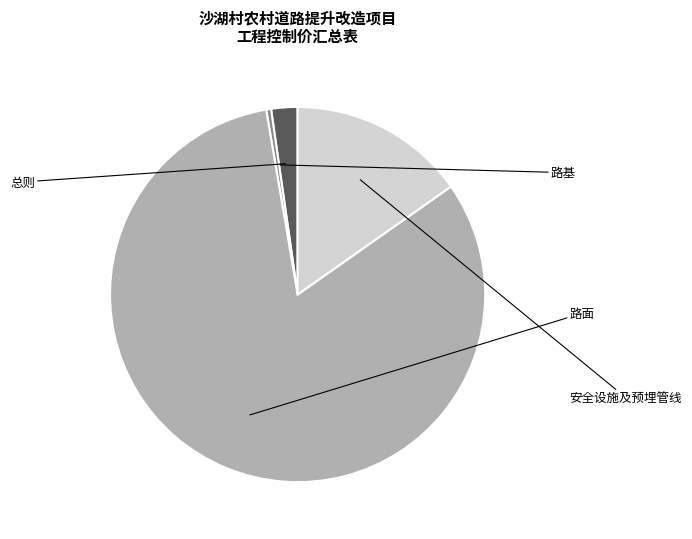

To the nearest percent, what is the difference between the 路基 and 路面 slice percentages?

82%